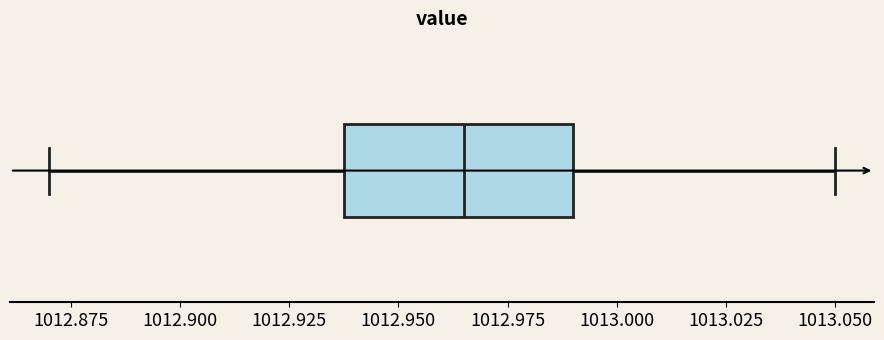

Read this box plot against the x-axis: the position of the median line, the range covered by the box, and the ends of both whiskers. The values are not printed on the chart, so give them approximately, as read against the axis.

median 1012.965, box 1012.940 to 1012.990, whiskers 1012.870 to 1013.050